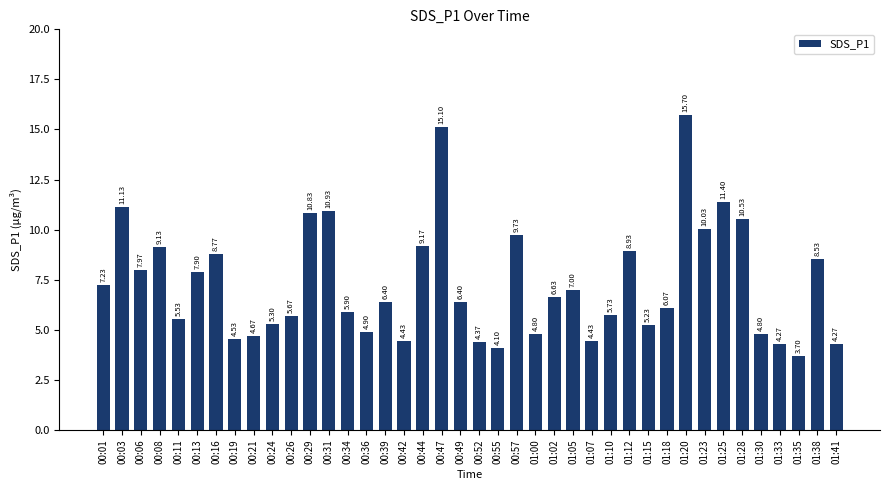

What is the difference between the maximum and minimum values?

12.0